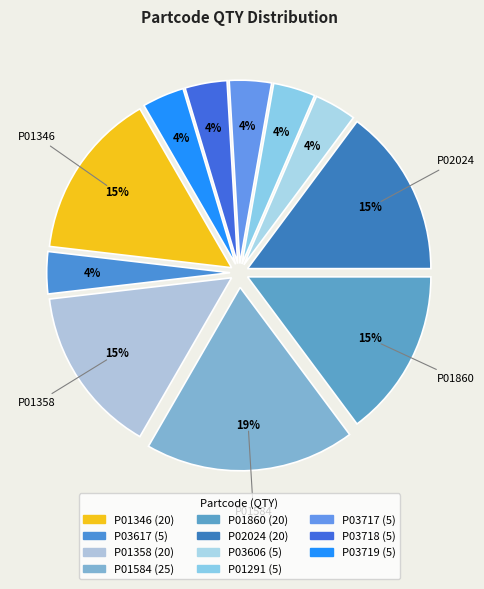

How many segments does this pie chart have?

11